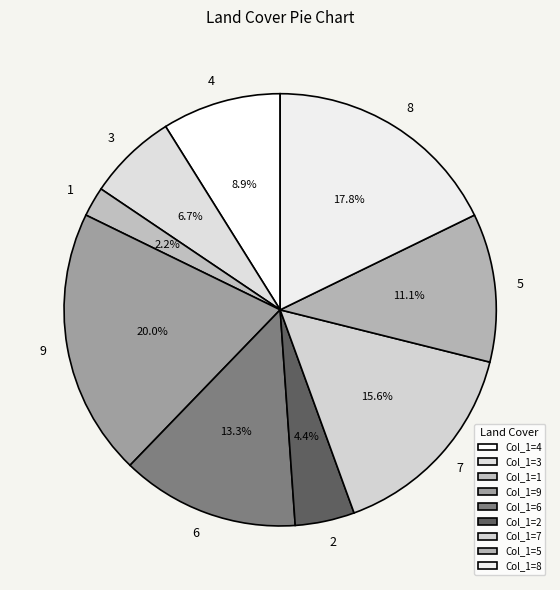

How many slices are in this pie chart?

9